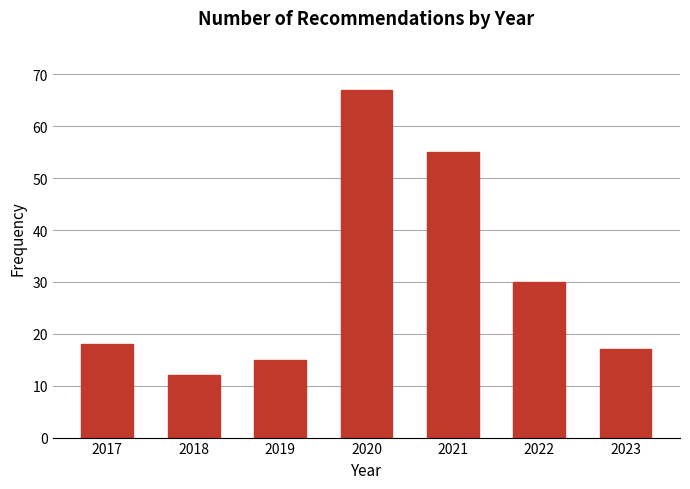

Reading left to right, list all the values displayed in this chart.

2017=18	2018=12	2019=15	2020=67	2021=55	2022=30	2023=17